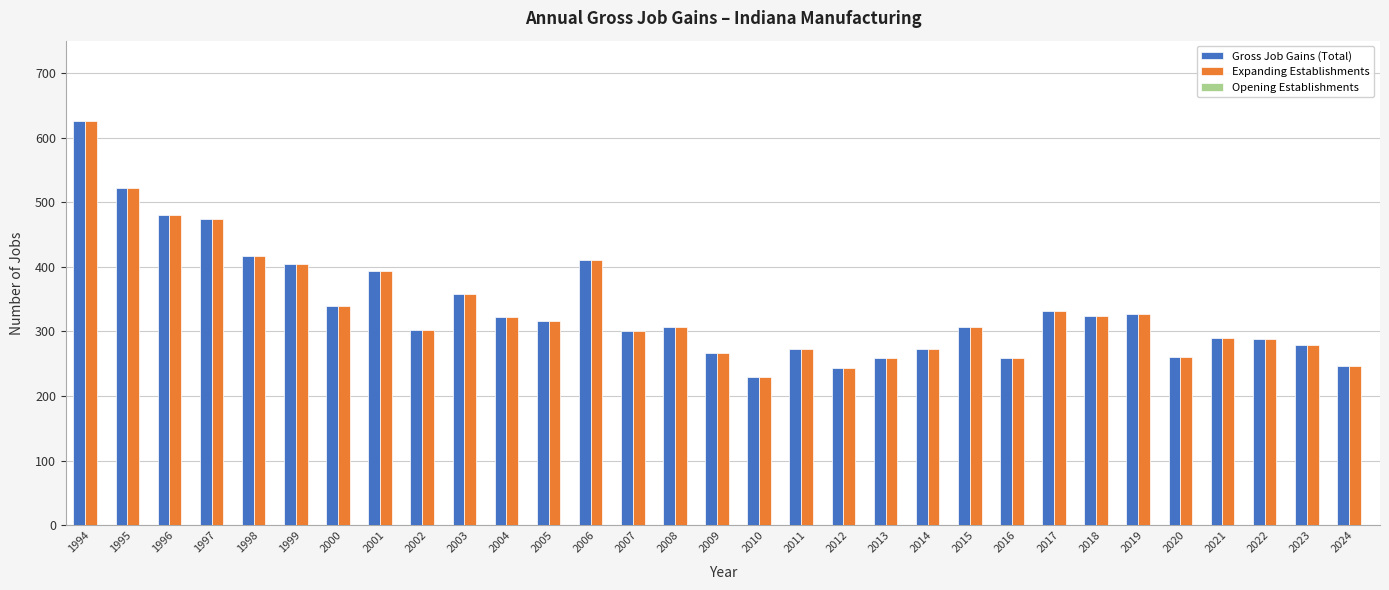

What is the difference between the maximum and minimum values in the Expanding Establishments series?

396